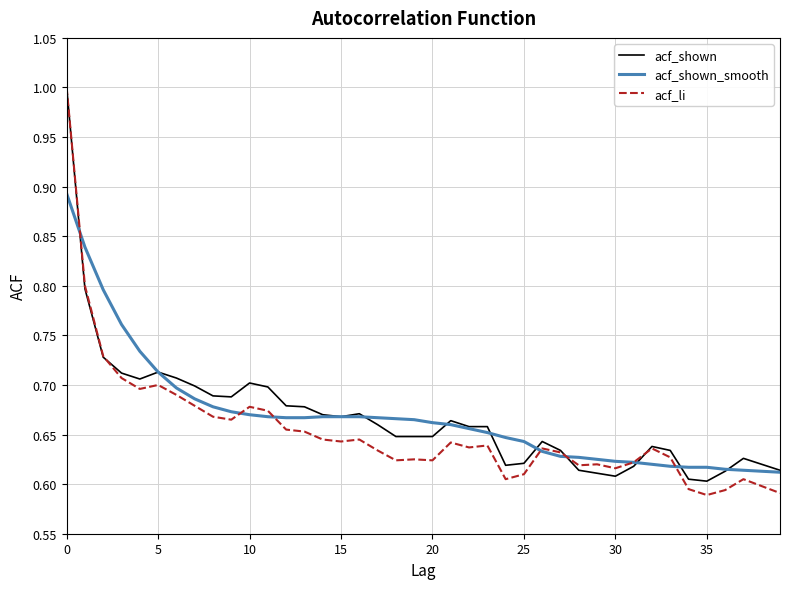

What is the greatest value displayed?

1.0